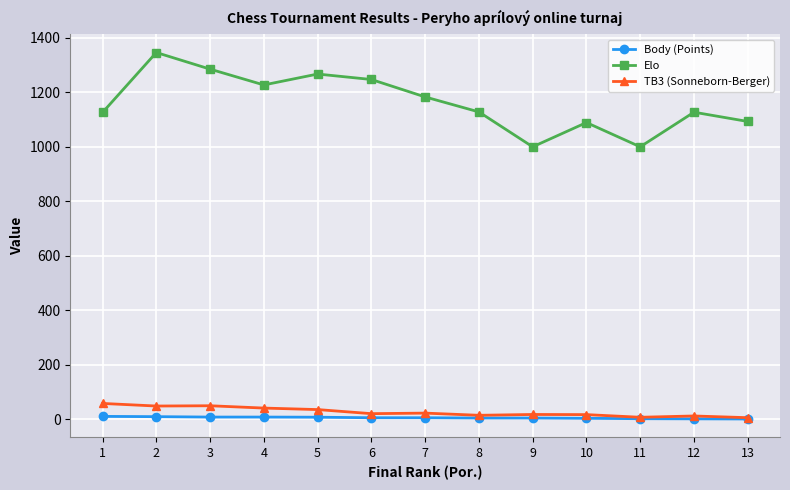

How many data points in Elo are less than 1128?

6